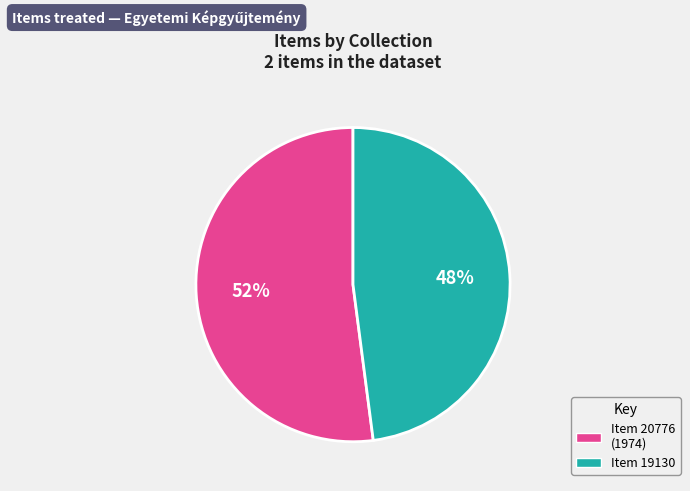

To the nearest percent, what is the average slice percentage?

50%